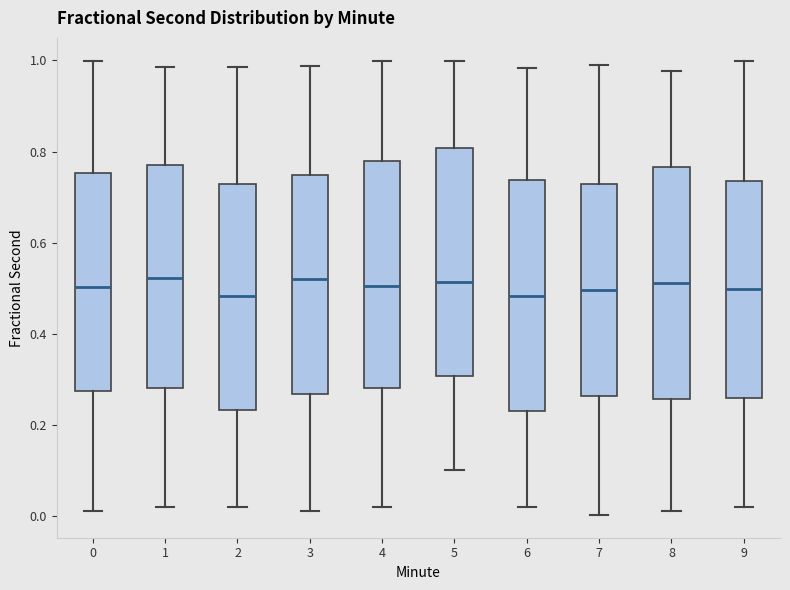

Where does the lower whisker of the box at x = 2 end on the y-axis? The values are not printed on the chart, so give them approximately, as read against the axis.

0.02